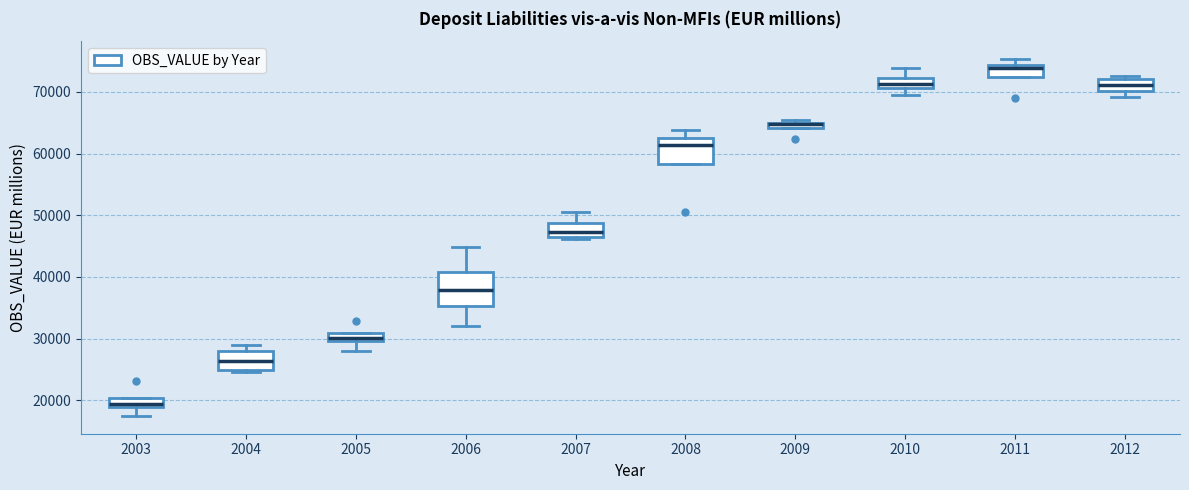

Where is the lower edge of the box at x = 2008 on the y-axis? The values are not printed on the chart, so give them approximately, as read against the axis.

58000